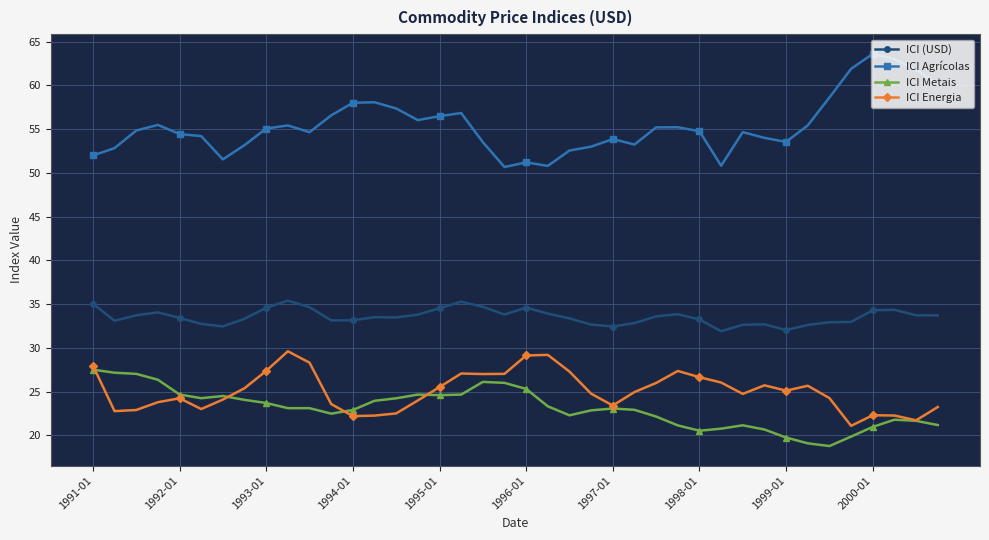

Rank the series by their maximum value, from highest to lowest.

ICI Agrícolas, ICI (USD), ICI Energia, ICI Metais